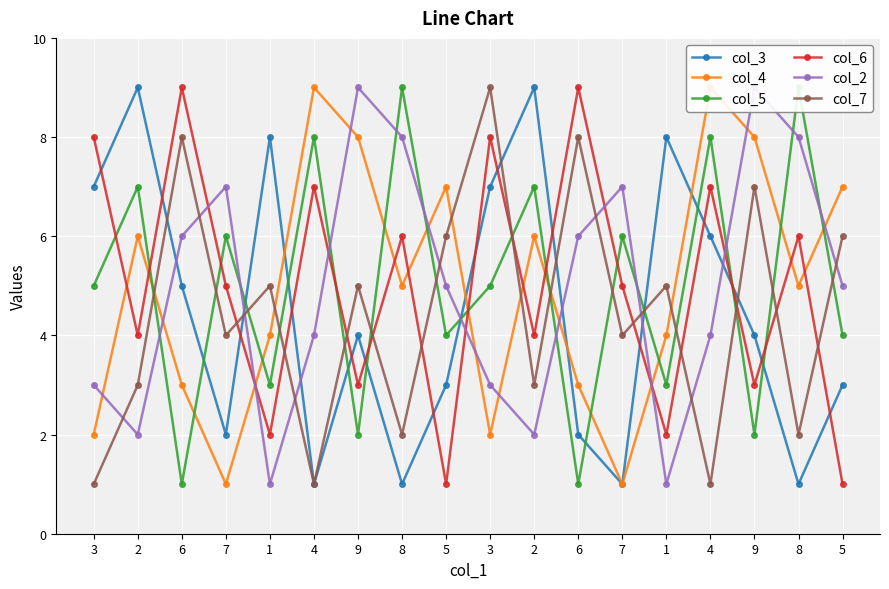

Reading left to right, transcribe all the data shown in this chart.

col_3: 7	9	5	2	8	1	4	1	3	7	9	2	1	8	6	4	1	3
col_4: 2	6	3	1	4	9	8	5	7	2	6	3	1	4	9	8	5	7
col_5: 5	7	1	6	3	8	2	9	4	5	7	1	6	3	8	2	9	4
col_6: 8	4	9	5	2	7	3	6	1	8	4	9	5	2	7	3	6	1
col_2: 3	2	6	7	1	4	9	8	5	3	2	6	7	1	4	9	8	5
col_7: 1	3	8	4	5	1	5	2	6	9	3	8	4	5	1	7	2	6